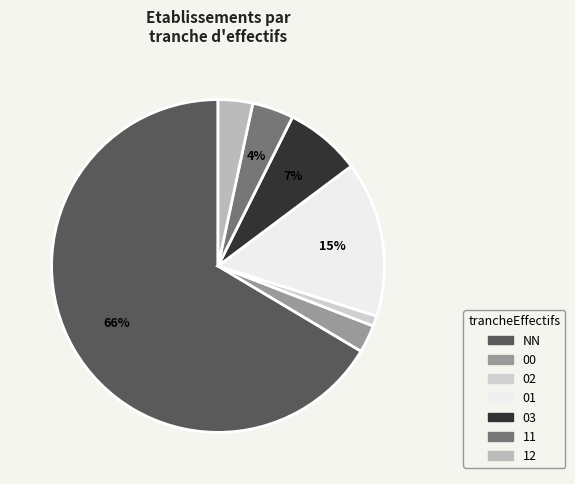

Count the number of slices in the pie.

7